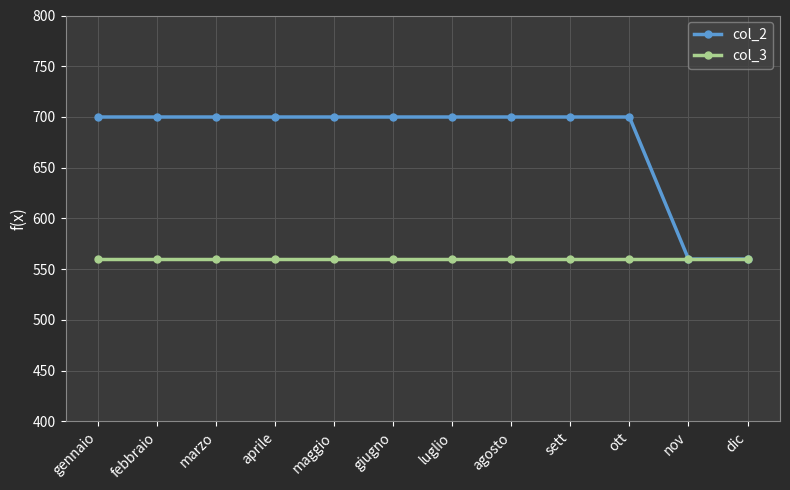

List the series in order of their overall mean, highest first.

col_2, col_3